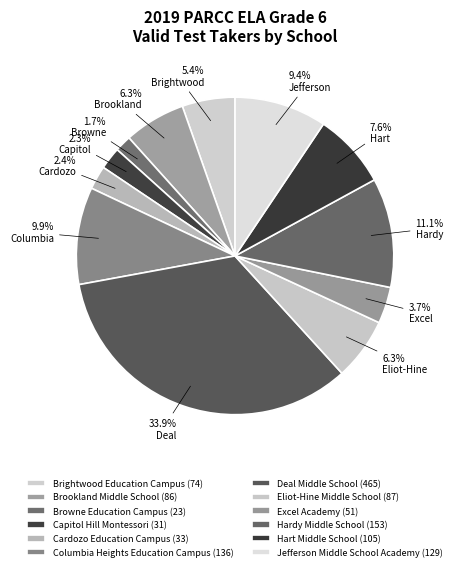

Count the number of slices in the pie.

12